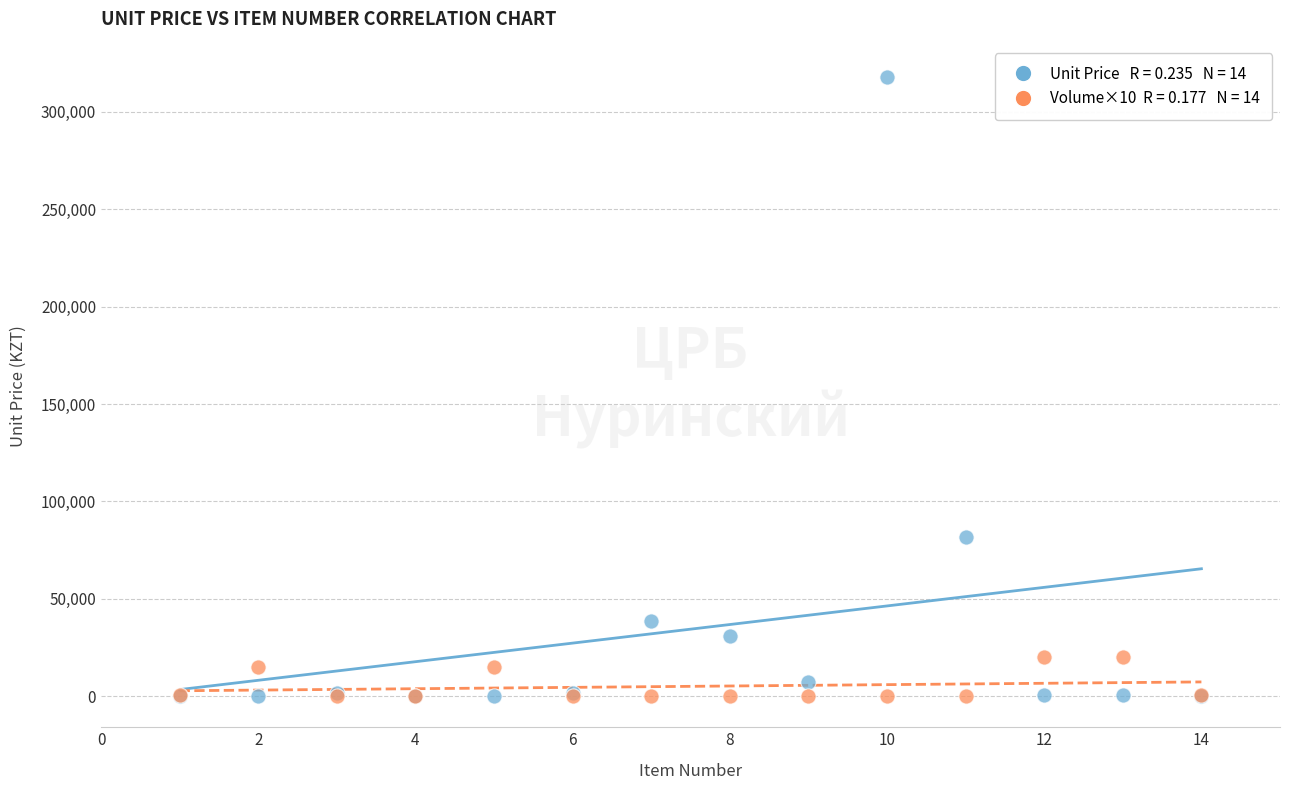

Across all series, what Y value is closest to 159002?

82000.0